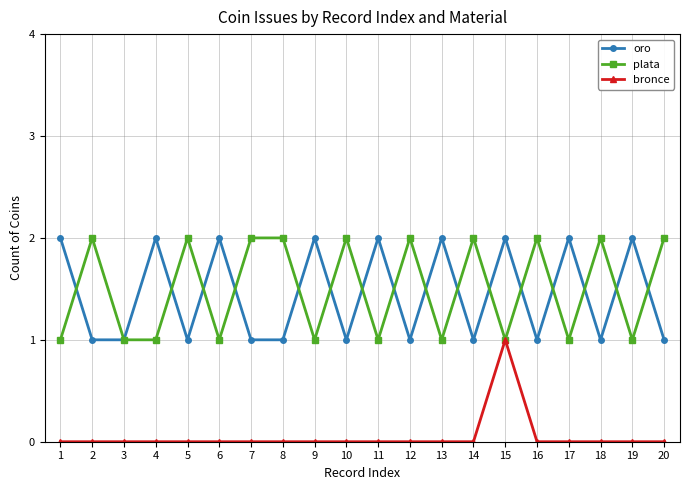

Does the chart have visible grid lines?

Yes